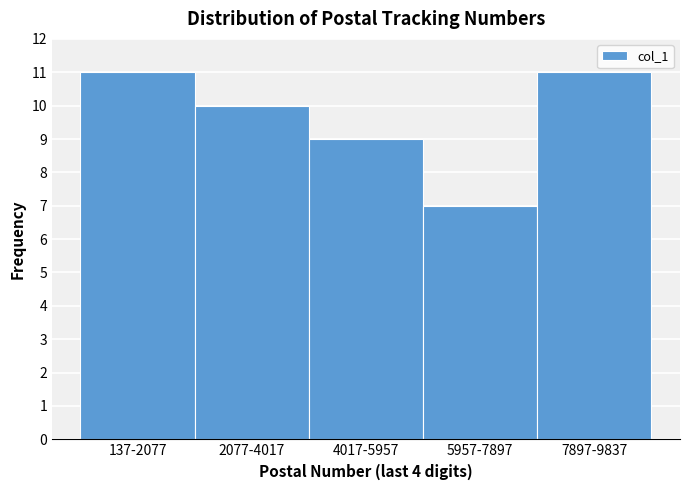

Reading right to left, what are all the values shown in this chart?

7897-9837=11	5957-7897=7	4017-5957=9	2077-4017=10	137-2077=11